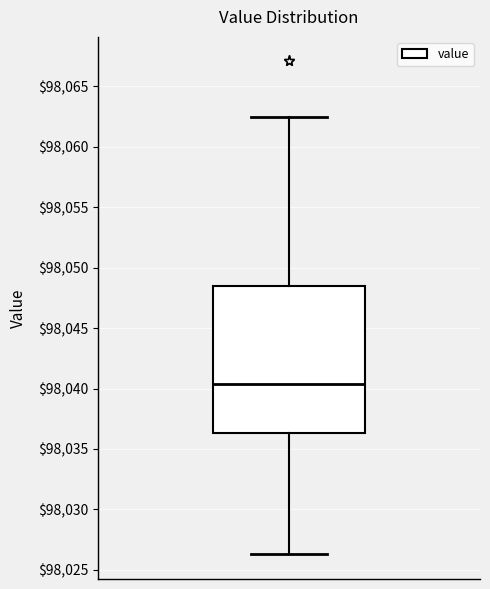

Where does the upper whisker of the box end on the y-axis? The values are not printed on the chart, so give them approximately, as read against the axis.

98062.5